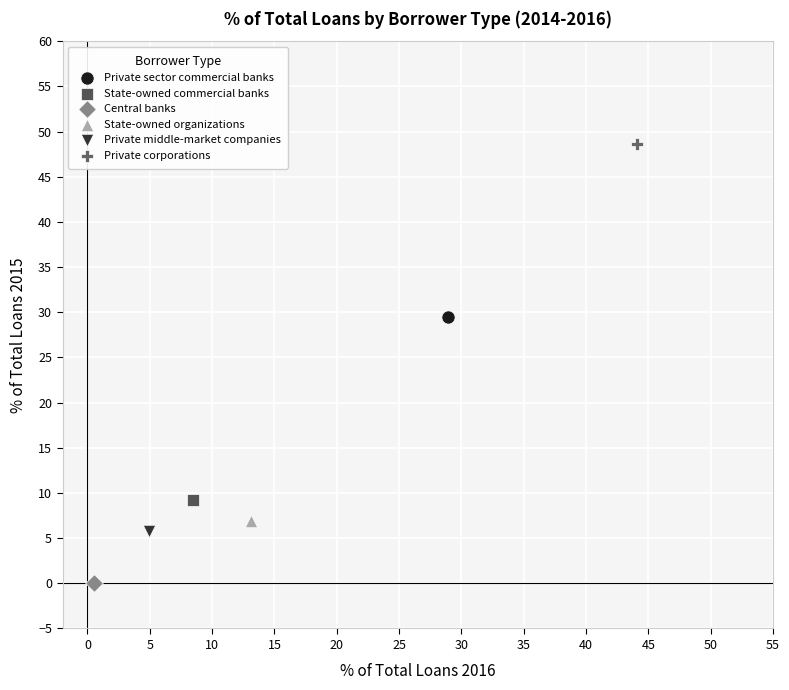

Which series reaches the minimum Y coordinate?

Central banks